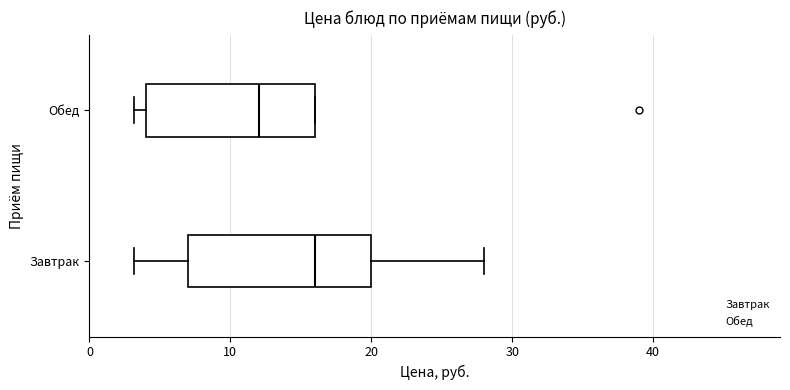

Reading bottom to top, transcribe this box plot: for each box, give where its median line is, the range the box spans, and where its two whiskers end, as read against the x-axis. The values are not printed on the chart, so give them approximately, as read against the axis.

Завтрак: median 16, box 7 to 20, whiskers 3 to 28
Обед: median 12, box 4 to 16, whiskers 3 to 16